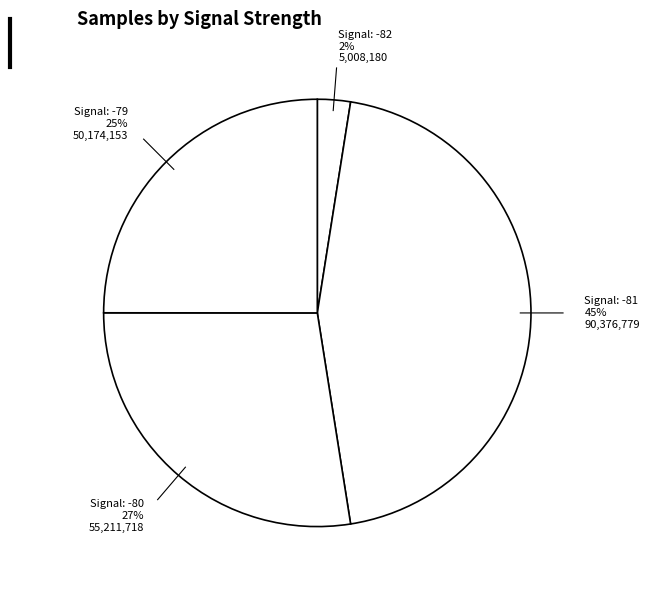

What is the ratio of the value at Signal: -80 to the value at Signal: -81?

0.6